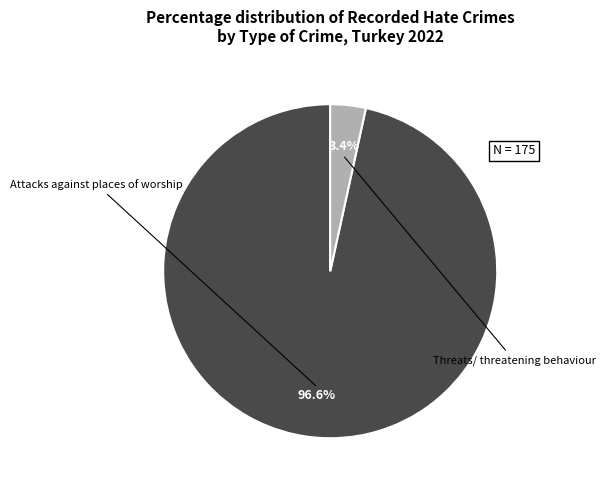

Does any single category account for the majority?

Yes